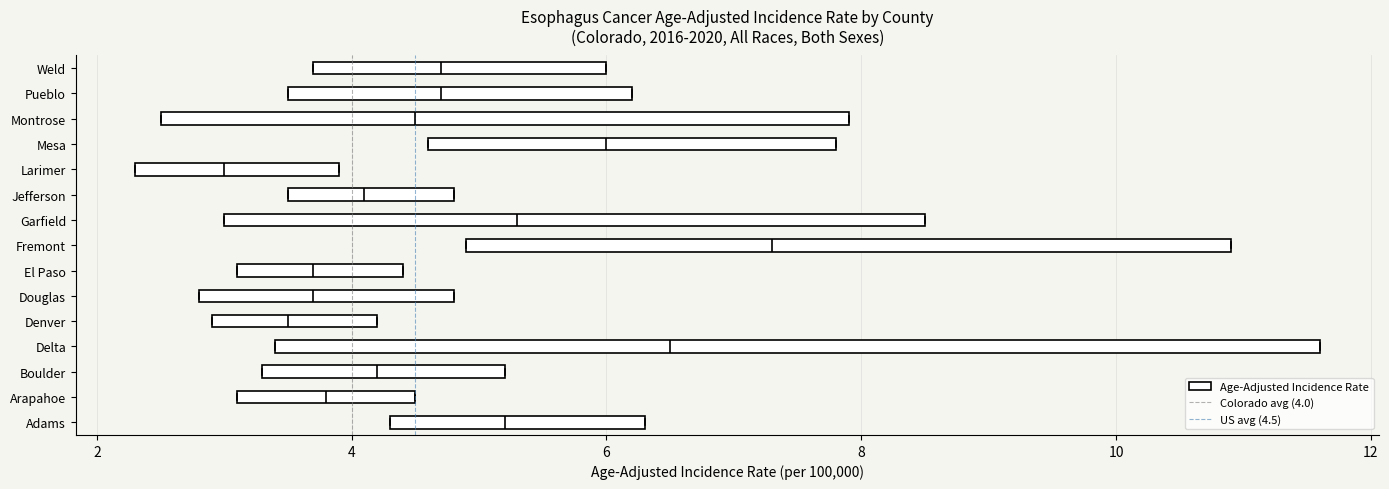

Which box's median line is the furthest to the left?

Larimer